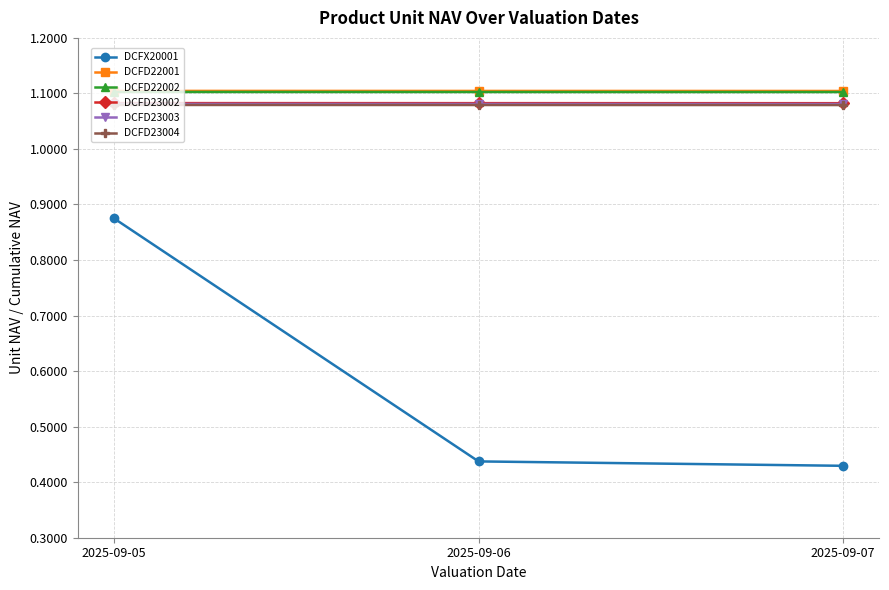

What is the total value across all series at 2025-09-05?

6.3